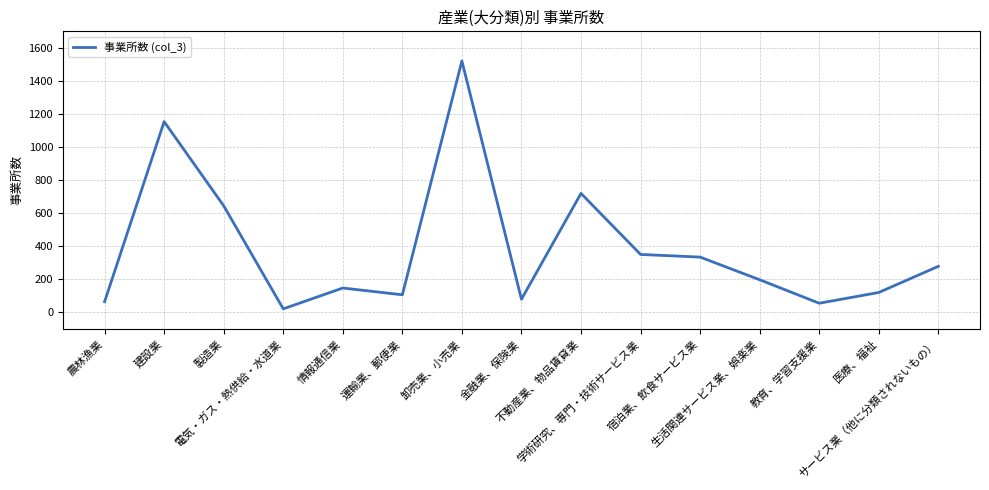

What is the difference between the values at 建設業 and 情報通信業?

1006